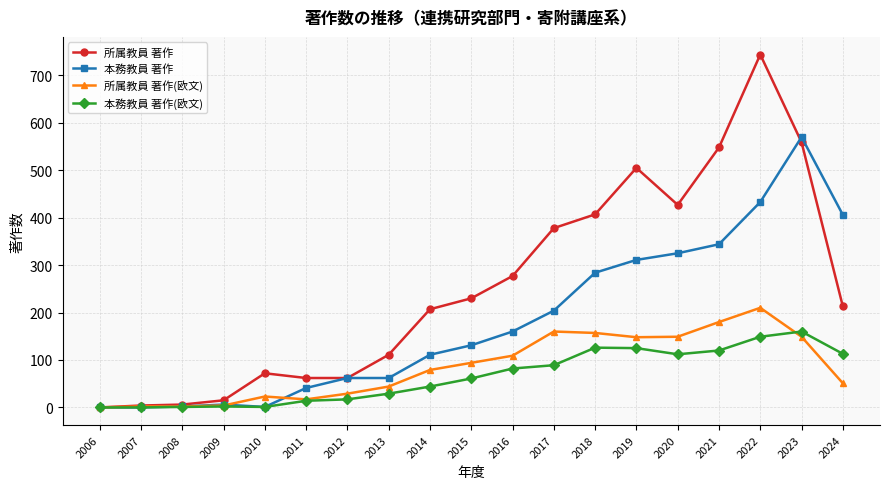

True or false: 本務教員 著作 has a value of 552 at 2019.

False